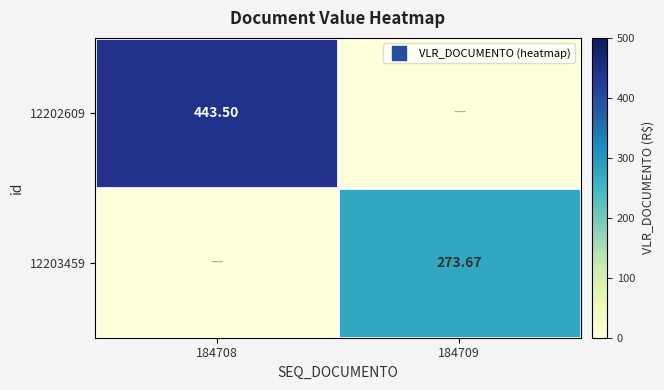

The value of 12202609 at 184708 is 443.5. True or false?

True